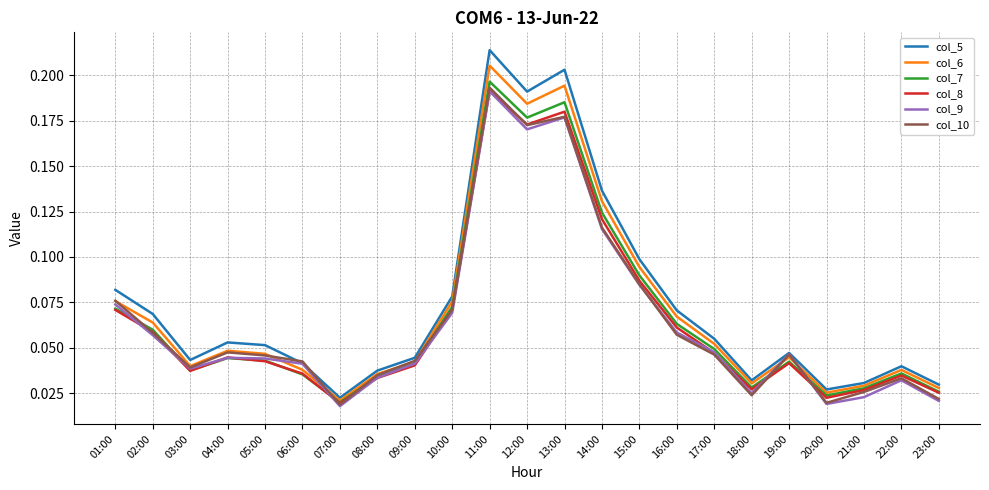

At which label is col_5 closest to 0?

07:00